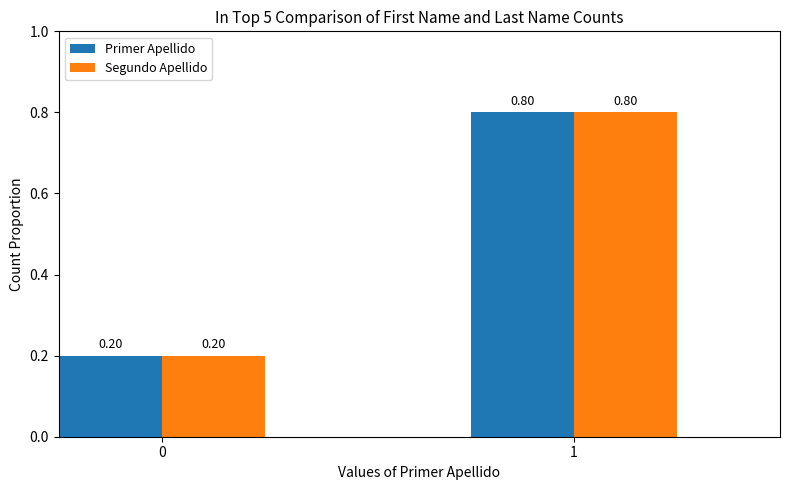

The Segundo Apellido series shows 0.1 at 0. True or false?

False